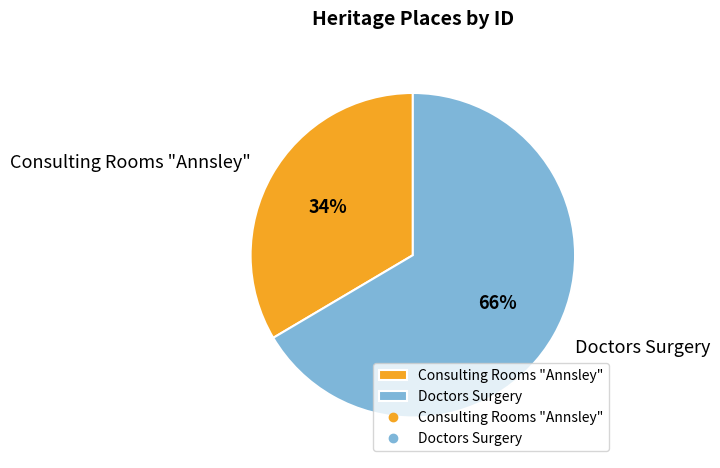

To the nearest percent, what is the combined percentage of Doctors Surgery and Consulting Rooms "Annsley"?

100%